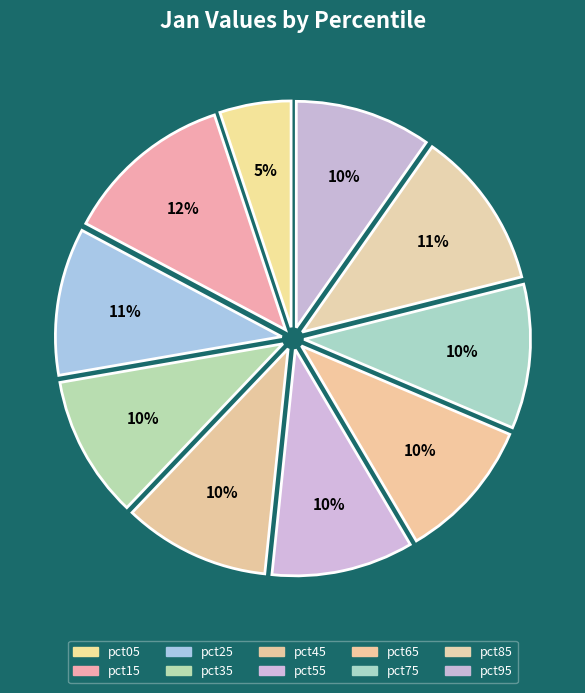

How many segments does this pie chart have?

10